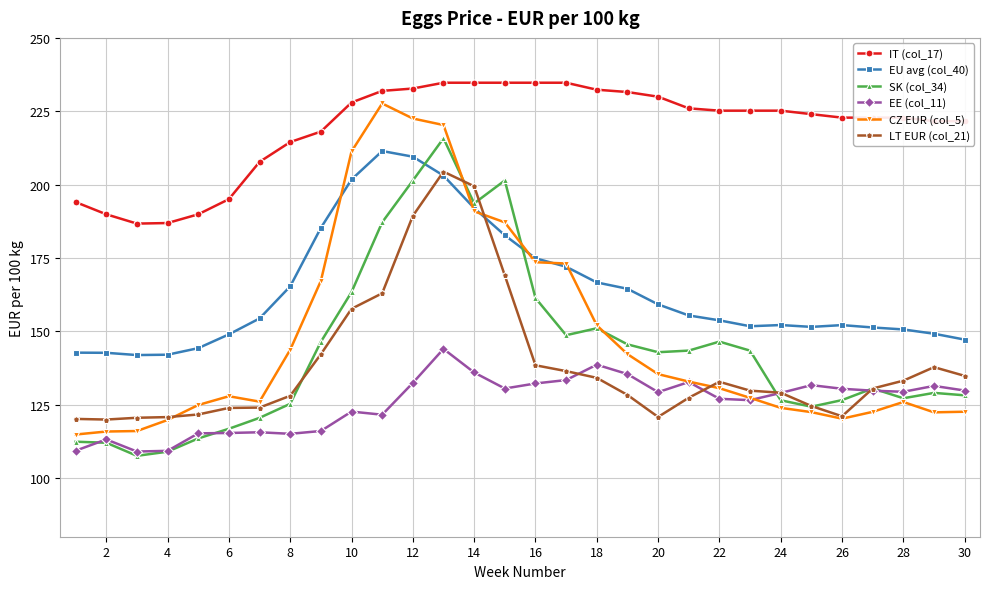

True or false: EU avg (col_40) and EE (col_11) cross at least once.

False